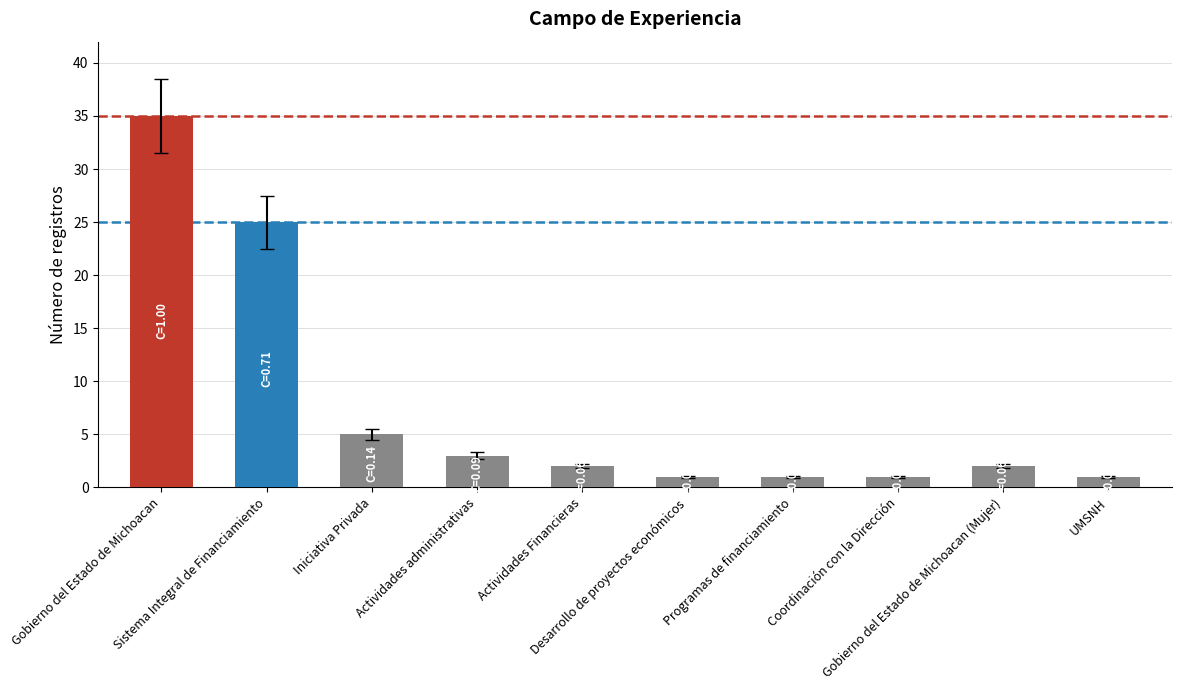

The value at Sistema Integral de Financiamiento is 15. True or false?

False